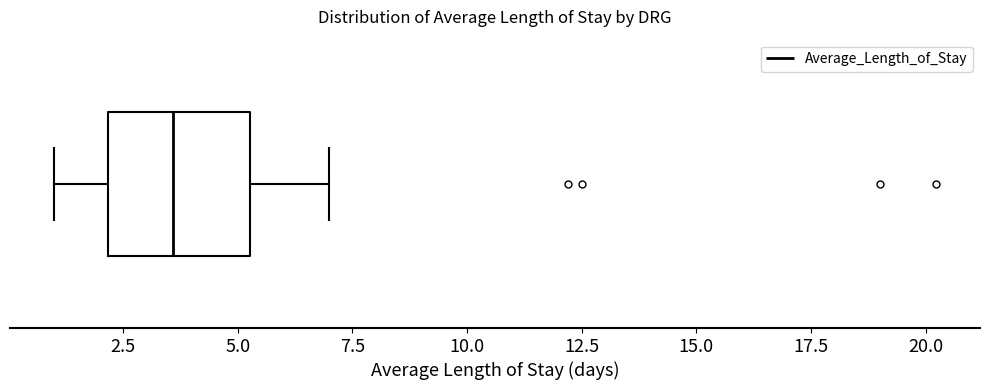

Transcribe this box plot: give where the median line is, the range the box spans, and where the two whiskers end, as read against the x-axis. The values are not printed on the chart, so give them approximately, as read against the axis.

median 3.5, box 2.0 to 5.5, whiskers 1.0 to 7.0